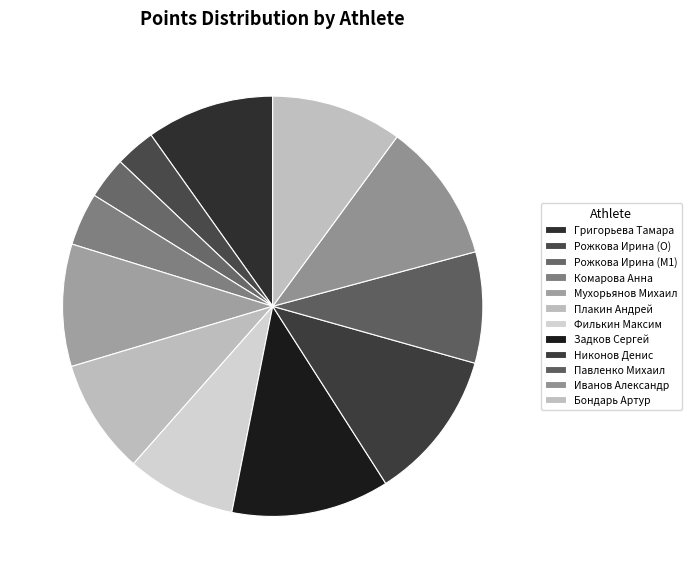

Is there any slice that represents more than half of the pie?

No